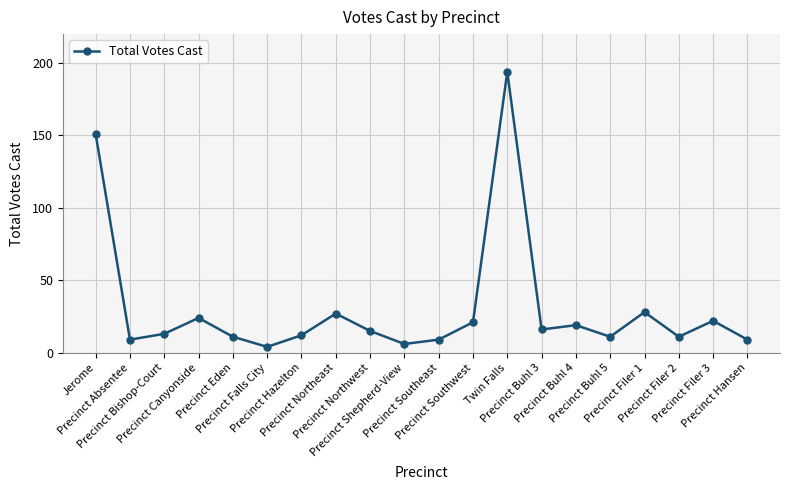

Where is the data nearest to the value 99?

Jerome